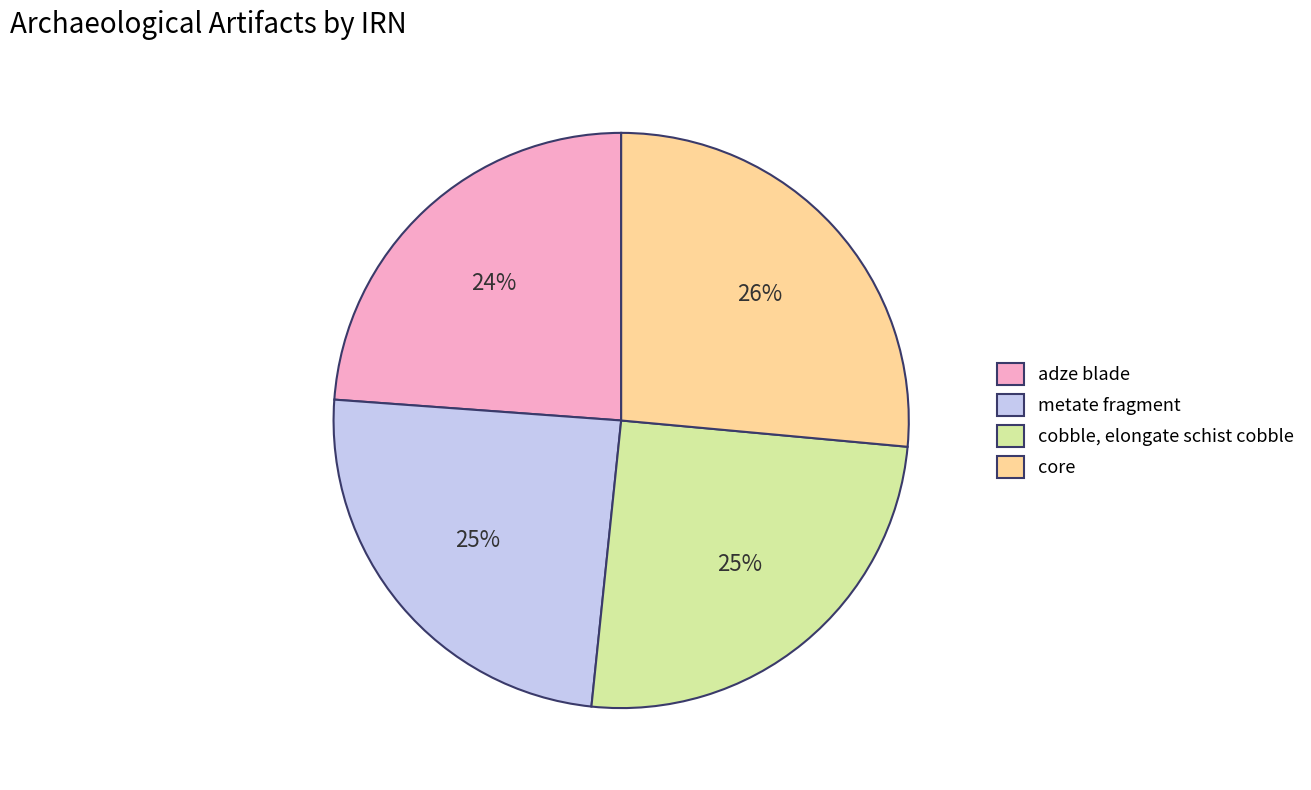

Which slice is the smallest?

adze blade